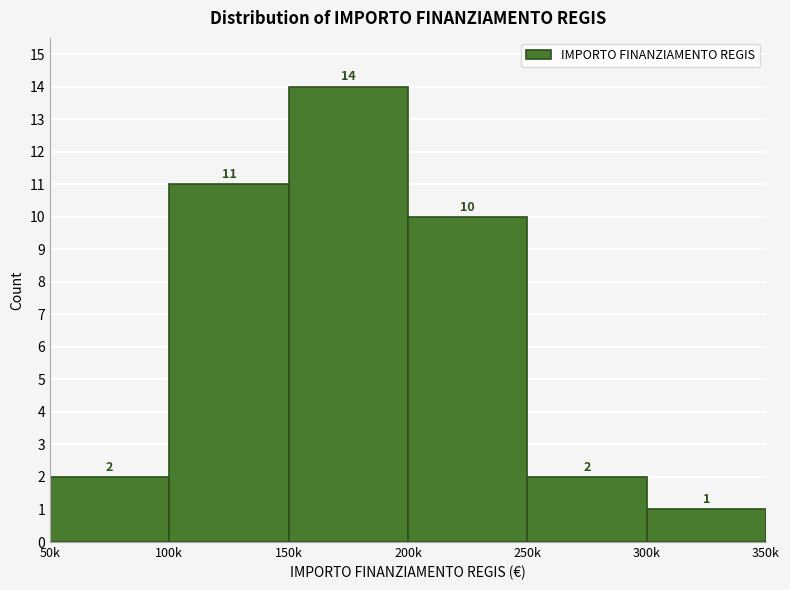

Reading left to right, list all the values displayed in this chart.

2	11	14	10	2	1